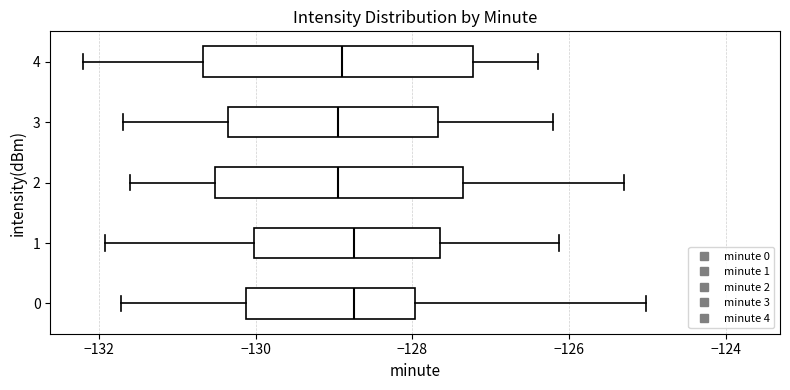

Reading bottom to top, transcribe this box plot: for each box, give where its median line is, the range the box spans, and where its two whiskers end, as read against the x-axis. The values are not printed on the chart, so give them approximately, as read against the axis.

0: median -128.8, box -130.2 to -128.0, whiskers -131.8 to -125.0
1: median -128.8, box -130.0 to -127.6, whiskers -132.0 to -126.2
2: median -129.0, box -130.6 to -127.4, whiskers -131.6 to -125.2
3: median -129.0, box -130.4 to -127.6, whiskers -131.6 to -126.2
4: median -128.8, box -130.6 to -127.2, whiskers -132.2 to -126.4